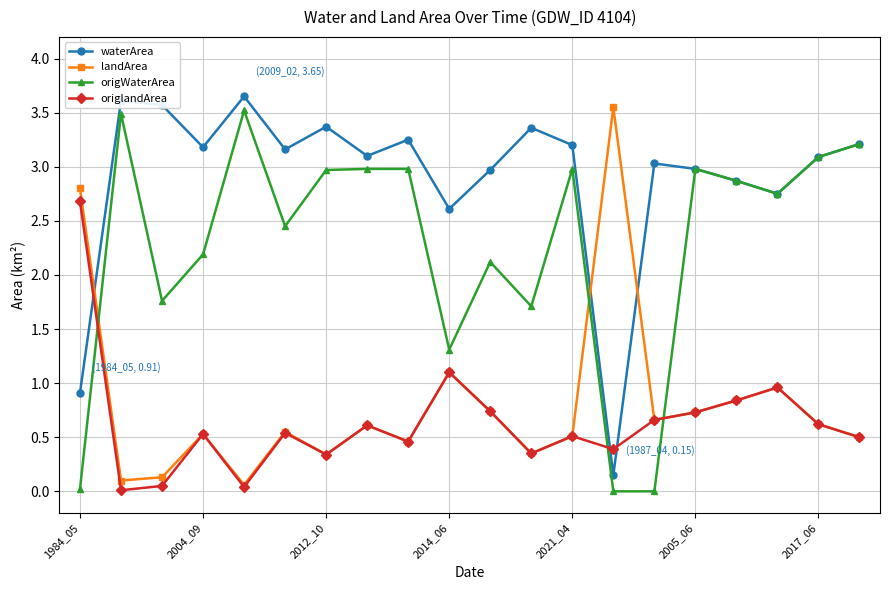

True or false: landArea and origWaterArea cross at least once.

True